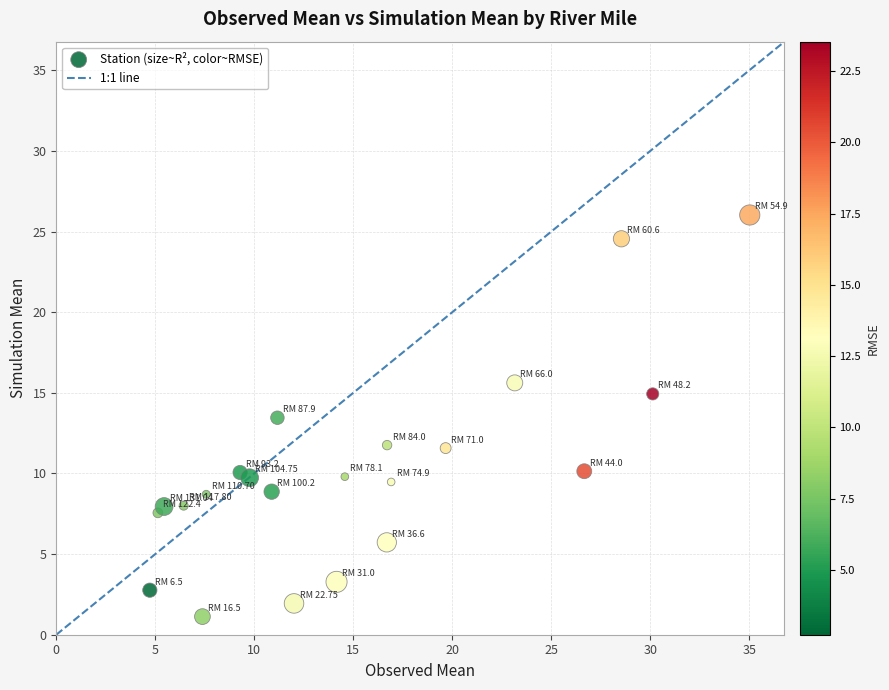

What Y value in the scatter plot is closest to 13?

13.5